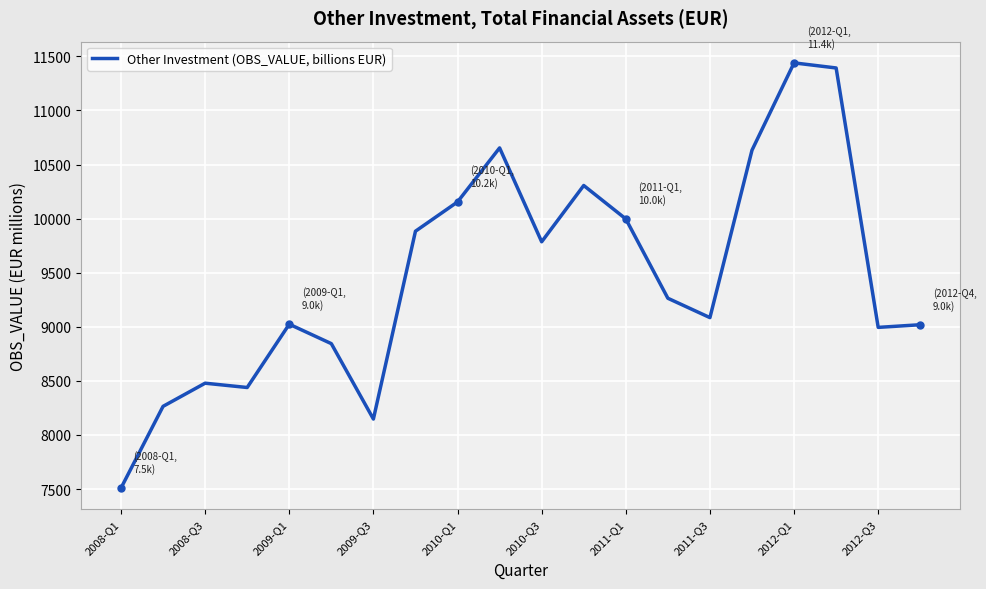

What is the difference between the maximum and minimum values?

3931.1